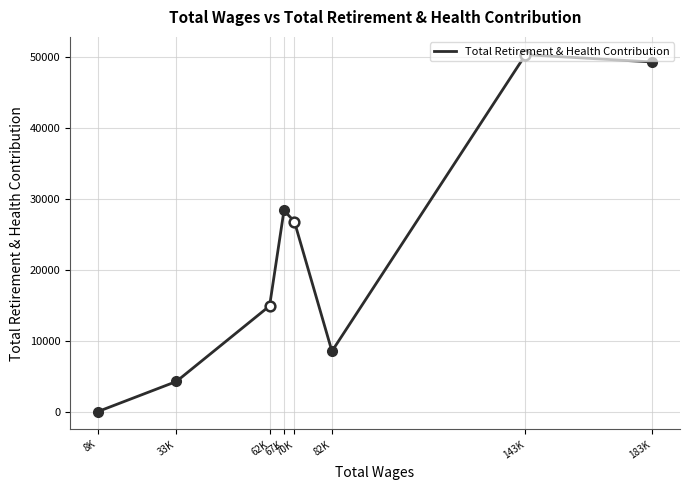

Rank the categories by value from highest to lowest.

143K, 183K, 67K, 70K, 62K, 82K, 33K, 8K